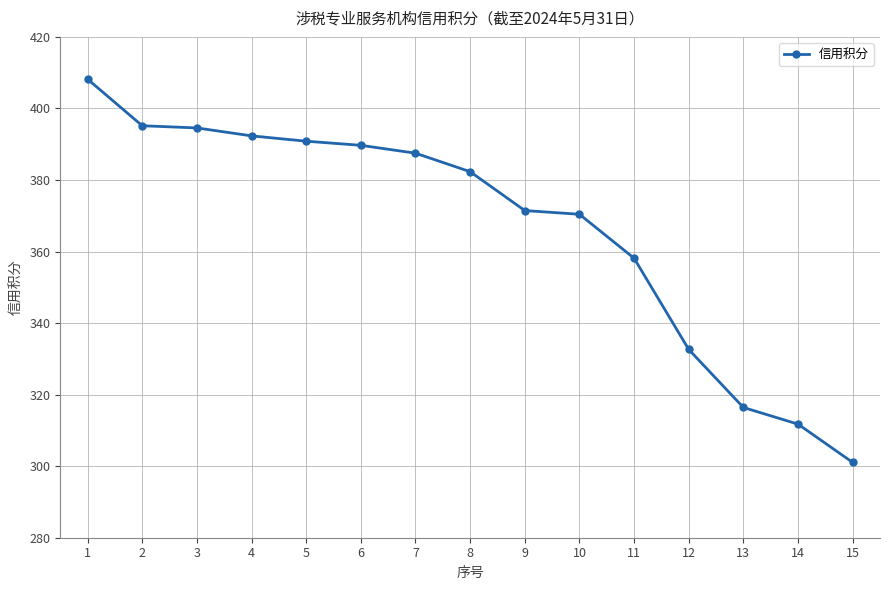

How many data points does each series have?

15